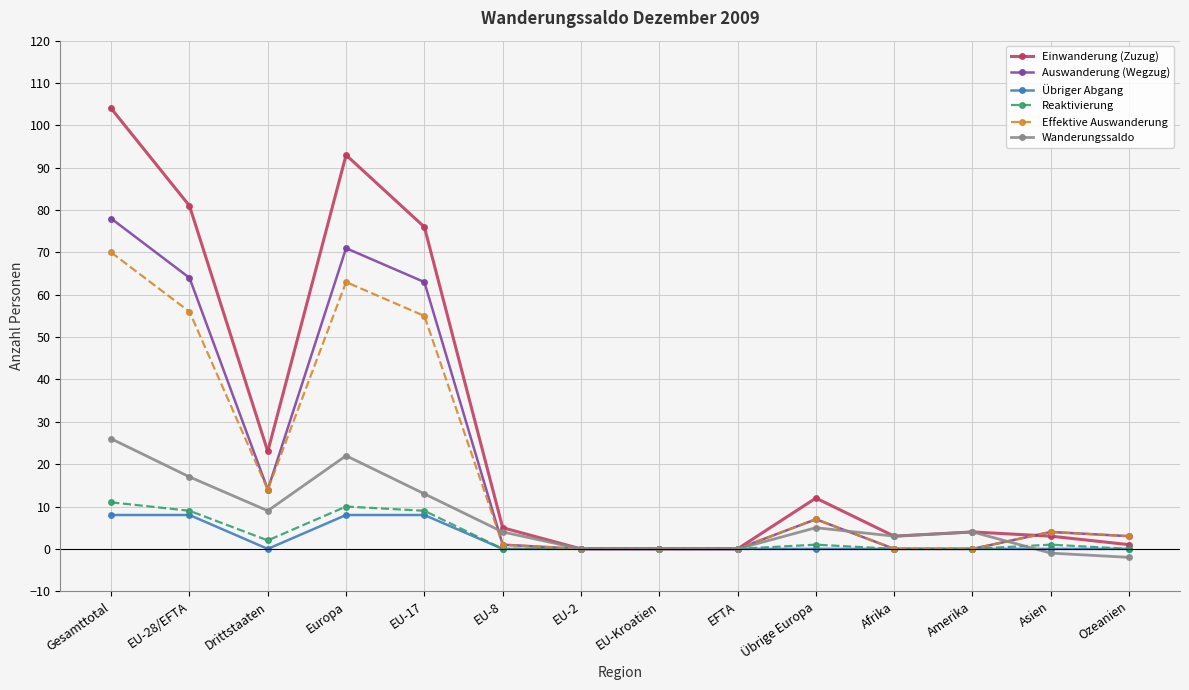

The value of Effektive Auswanderung at Afrika is -44. True or false?

False